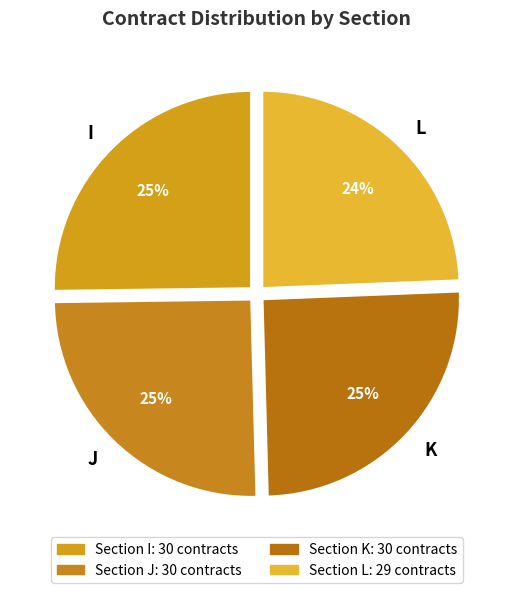

The J slice represents 25% of the pie. True or false?

True